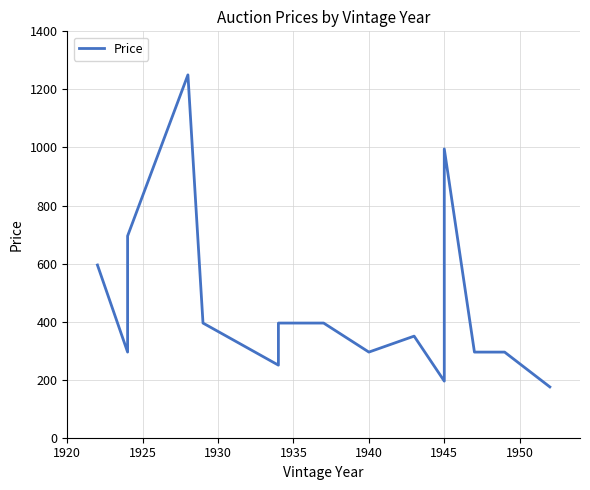

How many values exceed 395?

6